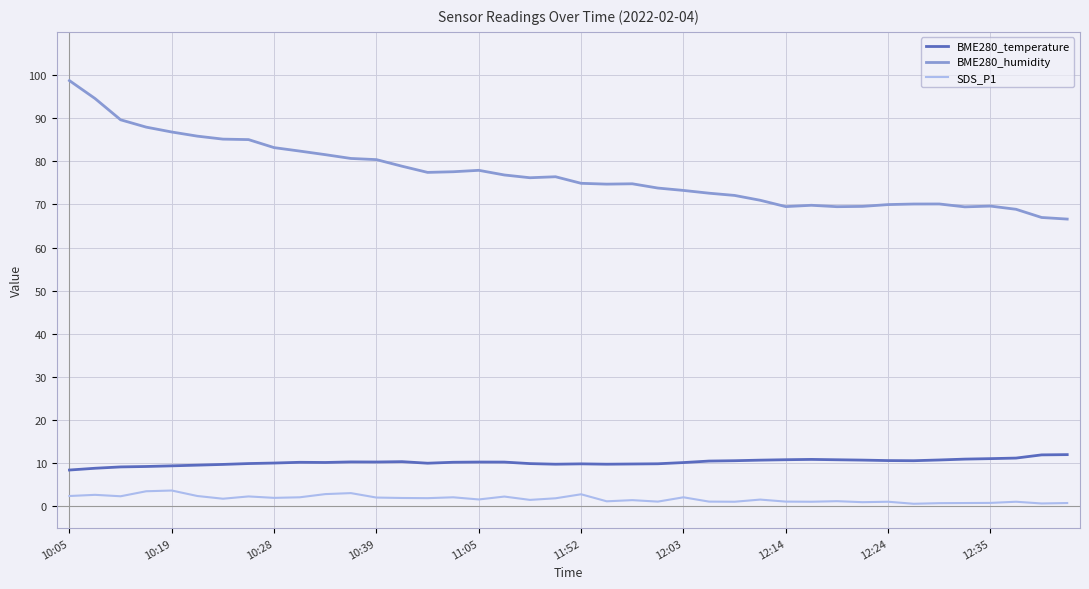

What is the difference between the maximum and minimum values in the BME280_humidity series?

32.1